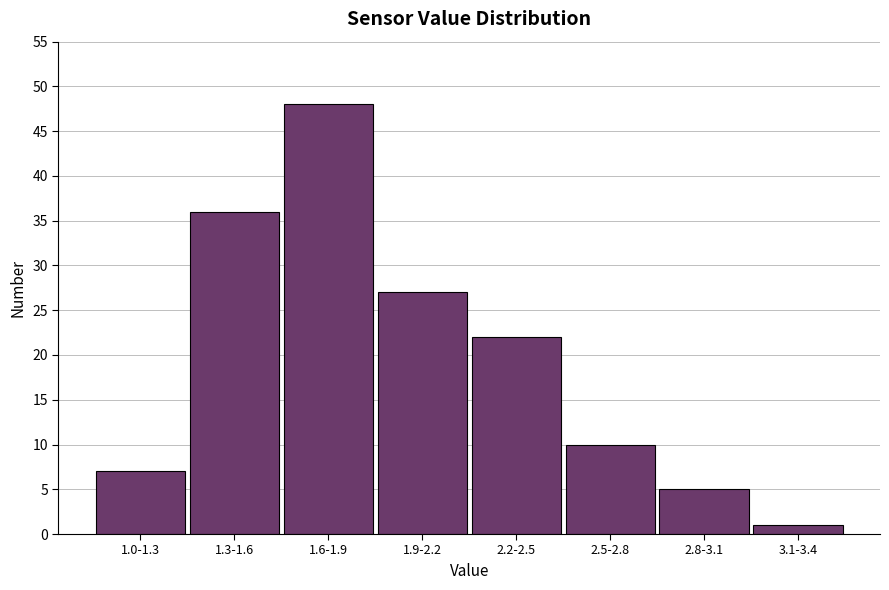

Reading left to right, list all the values displayed in this chart.

7	36	48	27	22	10	5	1